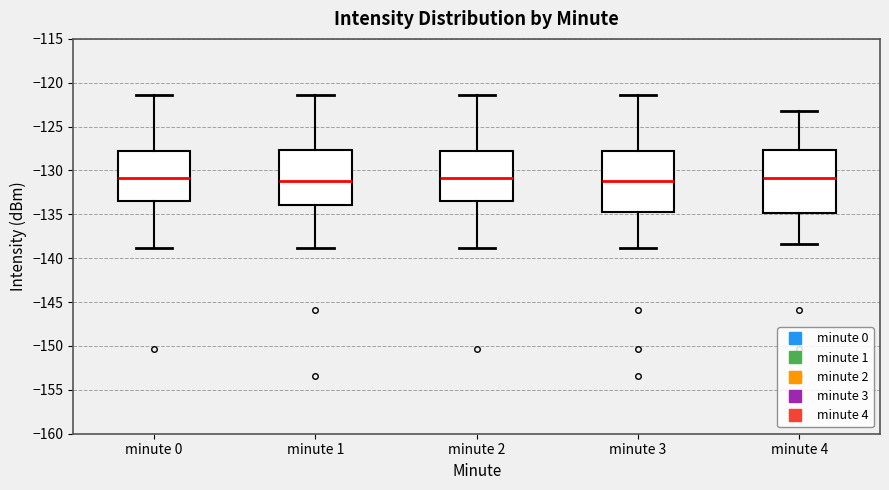

Where does the lower whisker of the box for minute 2 end on the y-axis? The values are not printed on the chart, so give them approximately, as read against the axis.

-139.0